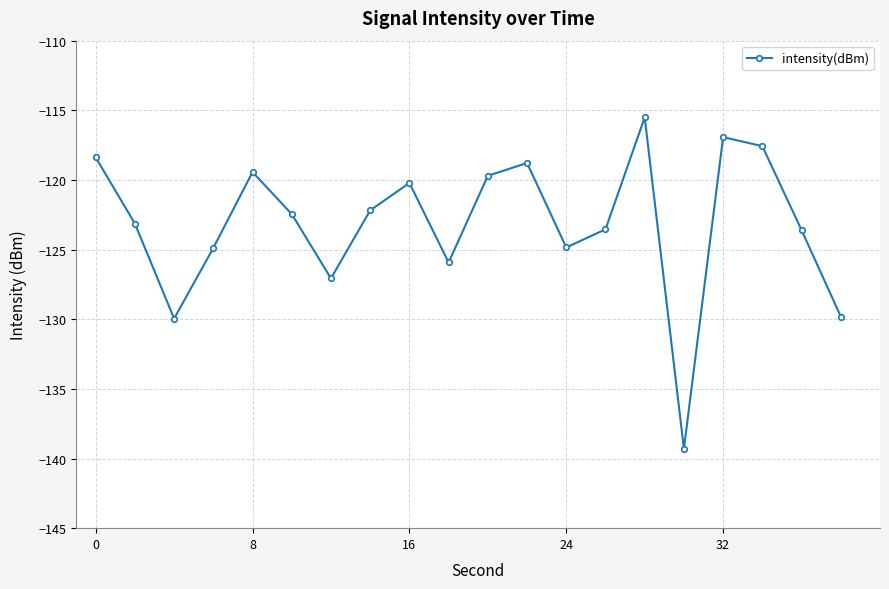

What is the minimum value shown in the chart?

-139.3